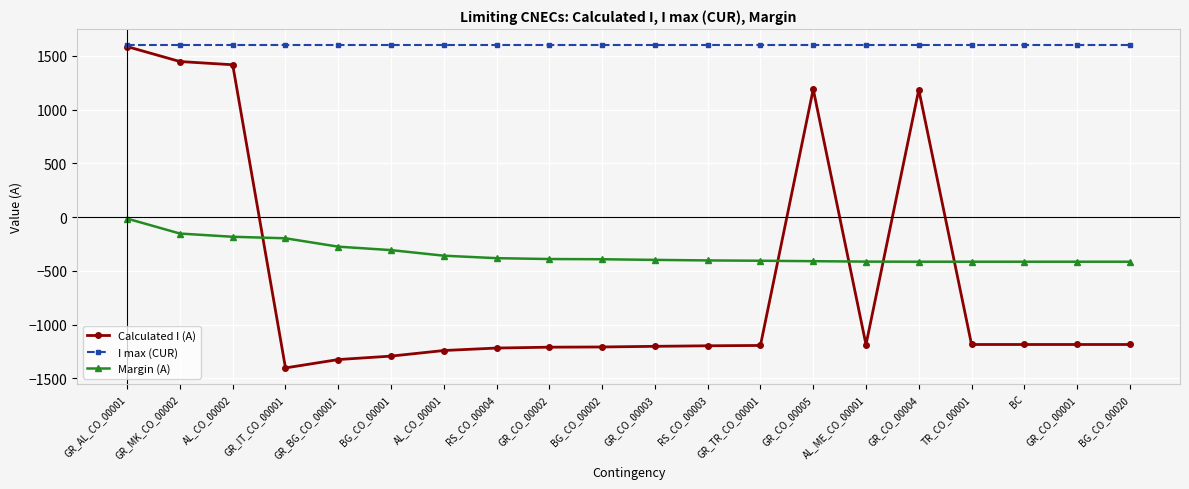

How many series are shown in this chart?

3